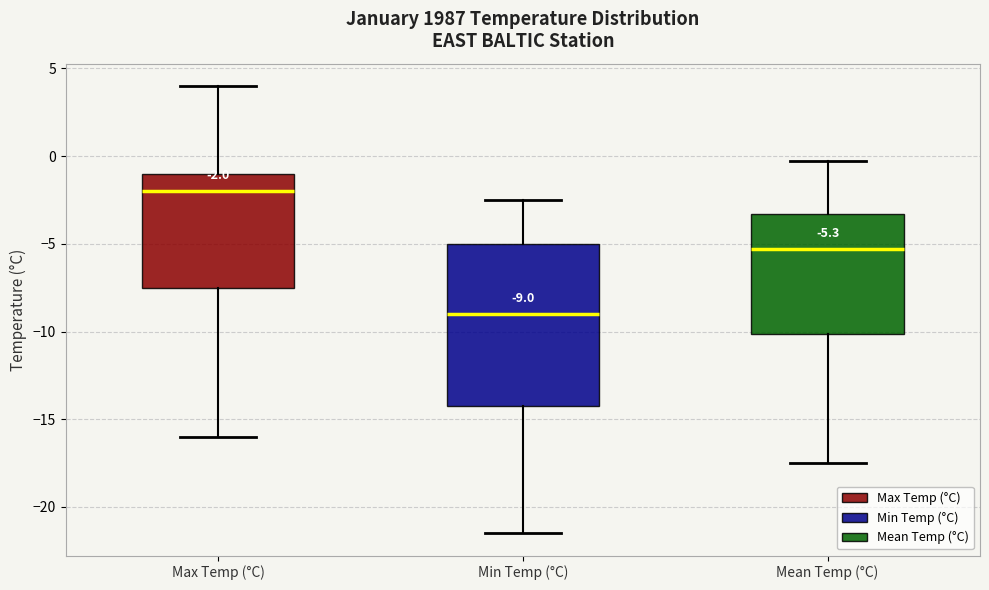

Comparing the boxes themselves (not the whiskers), which one is the tallest?

Min Temp (°C)